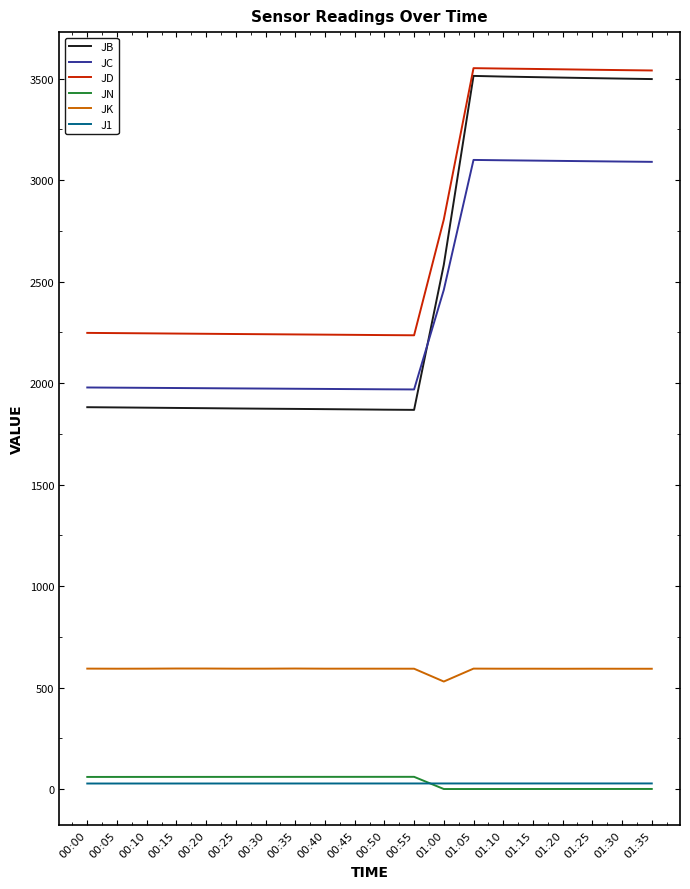

Which series has the largest range (max minus min)?

JB